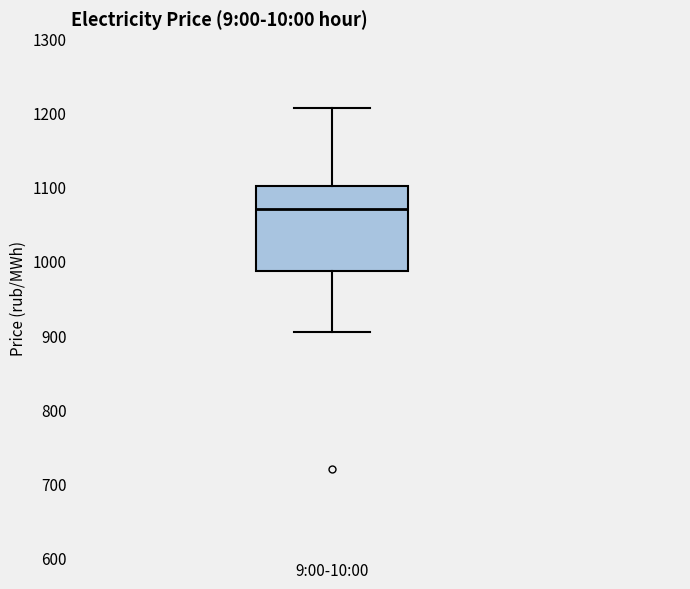

Where does the lower whisker of the box for 9:00-10:00 end on the y-axis? The values are not printed on the chart, so give them approximately, as read against the axis.

900